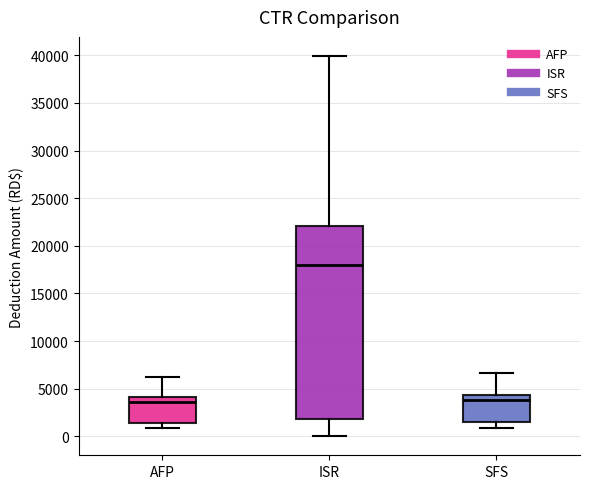

Reading left to right, read every box against the y-axis: the position of its median line, the range the box covers, and the ends of its whiskers. The values are not printed on the chart, so give them approximately, as read against the axis.

AFP: median 3500, box 1500 to 4000, whiskers 1000 to 6500
ISR: median 18000, box 2000 to 22000, whiskers 0 to 40000
SFS: median 4000, box 1500 to 4500, whiskers 1000 to 6500